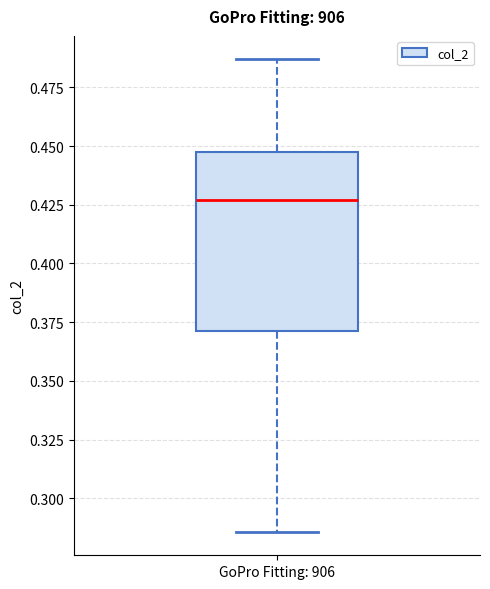

Read this box plot against the y-axis: the position of the median line, the range covered by the box, and the ends of both whiskers. The values are not printed on the chart, so give them approximately, as read against the axis.

median 0.425, box 0.370 to 0.450, whiskers 0.285 to 0.485